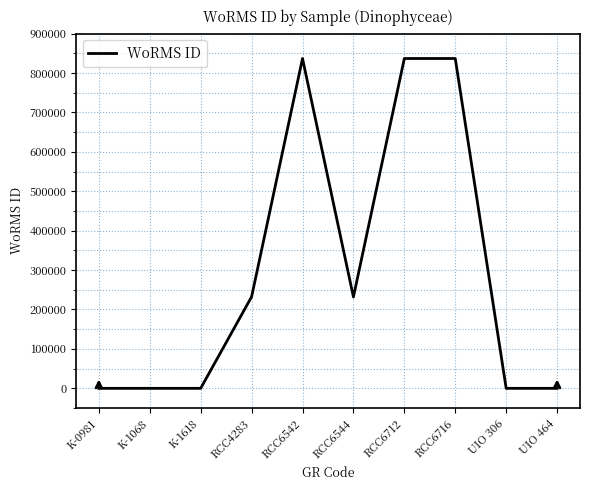

What is the change in value from K-0981 to RCC6716?

+836617